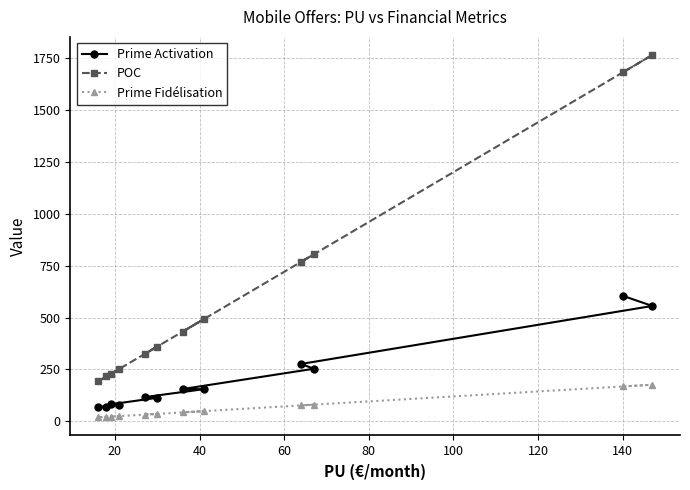

True or false: POC and Prime Activation cross at least once.

False